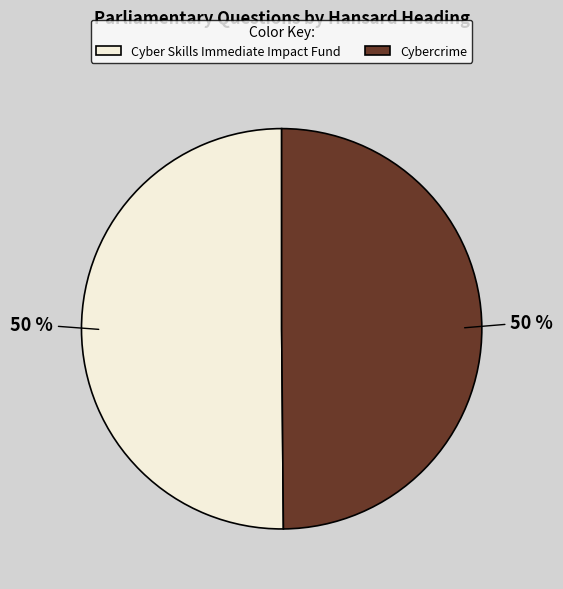

The Cybercrime slice represents 50% of the pie. True or false?

True